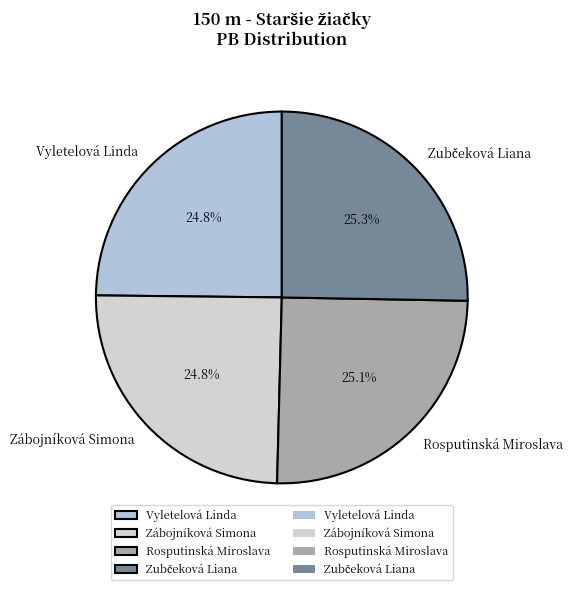

To the nearest percent, what percentage of the pie is Rosputinská Miroslava?

25%